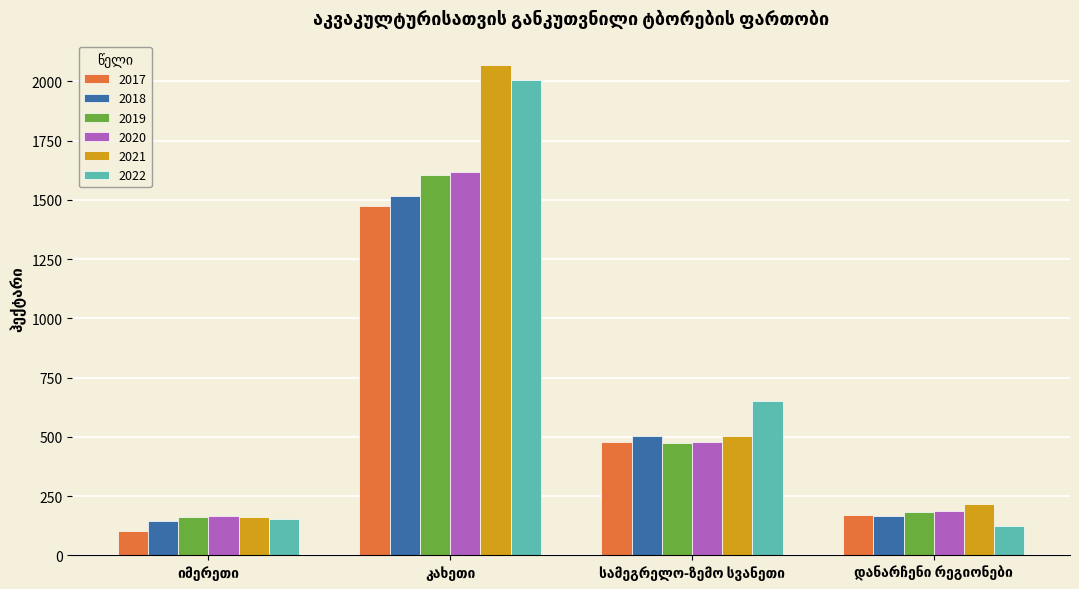

How many values in the 2019 series are below 475?

2